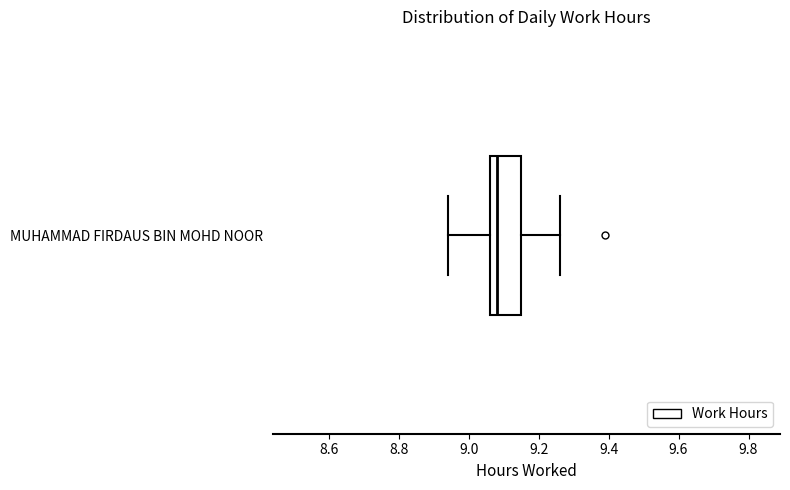

Transcribe this box plot: give where the median line is, the range the box spans, and where the two whiskers end, as read against the x-axis. The values are not printed on the chart, so give them approximately, as read against the axis.

median 9.08, box 9.06 to 9.16, whiskers 8.94 to 9.26